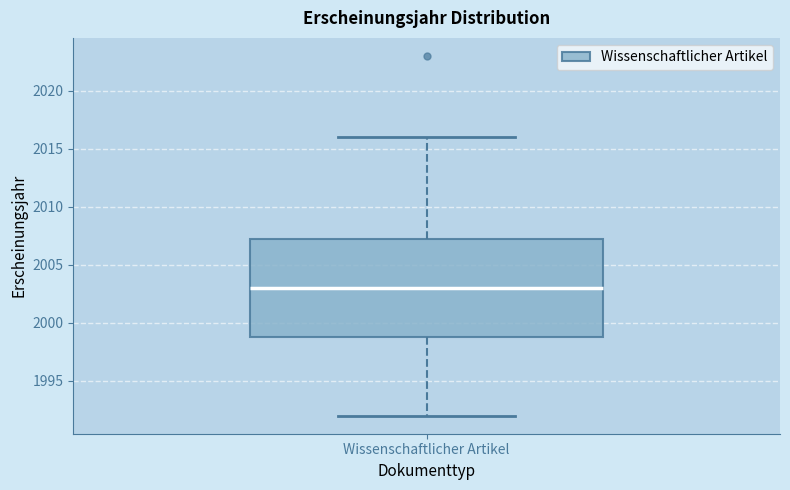

Where is the lower edge of the box for Wissenschaftlicher Artikel on the y-axis? The values are not printed on the chart, so give them approximately, as read against the axis.

1999.0